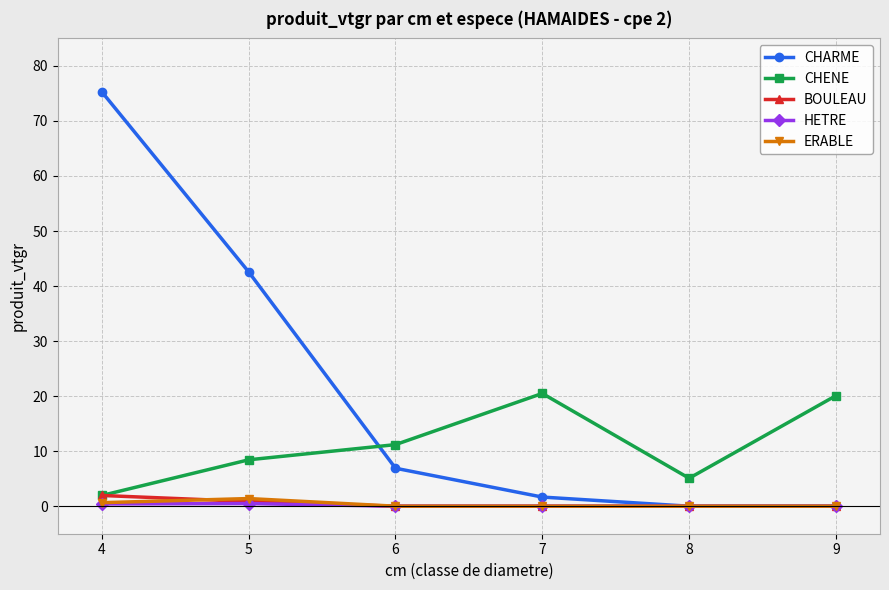

Is it true that ERABLE equals 0.0 at 8?

True